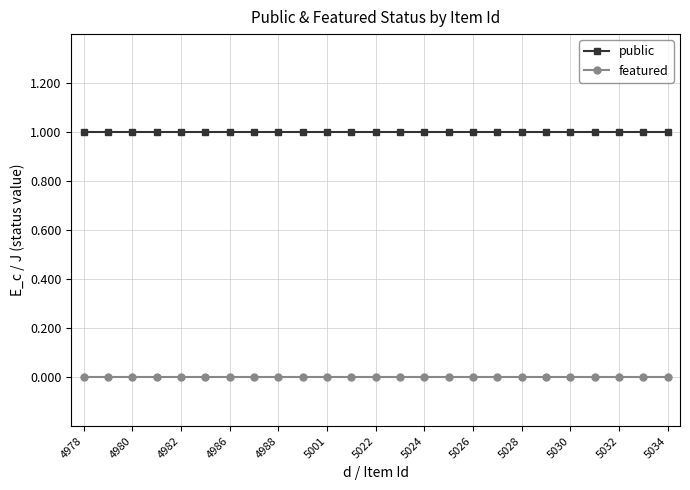

True or false: public and featured cross at least once.

False